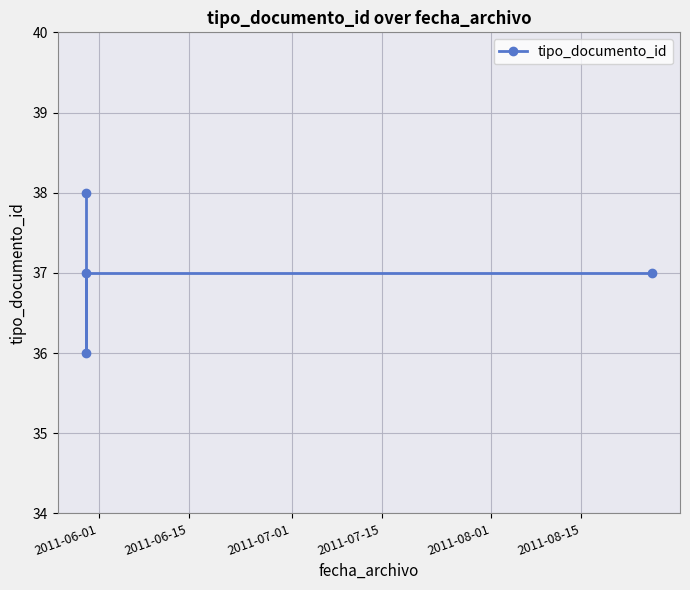

Reading left to right, what are all the values shown in this chart?

38	36	37	37